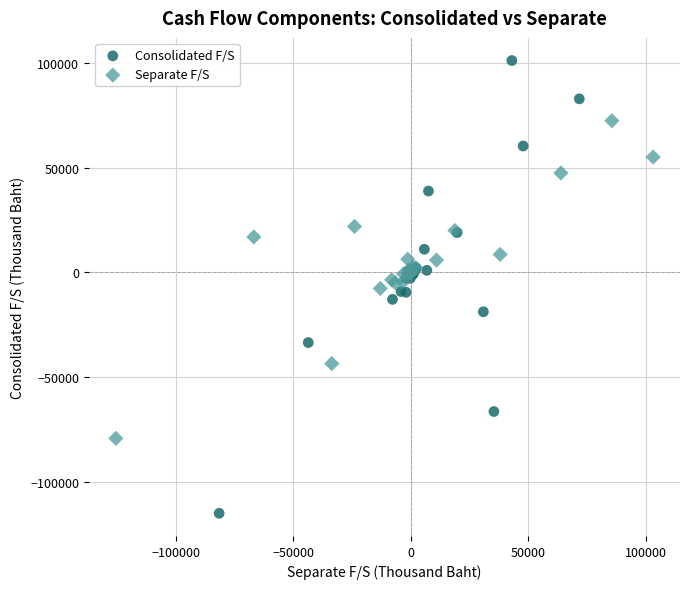

Which series contains the highest Y value?

Consolidated F/S